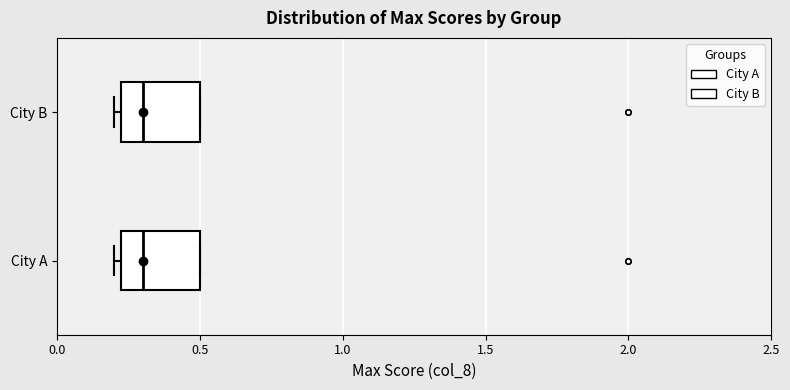

Where does the median line of the box for City B sit on the x-axis? The values are not printed on the chart, so give them approximately, as read against the axis.

0.30